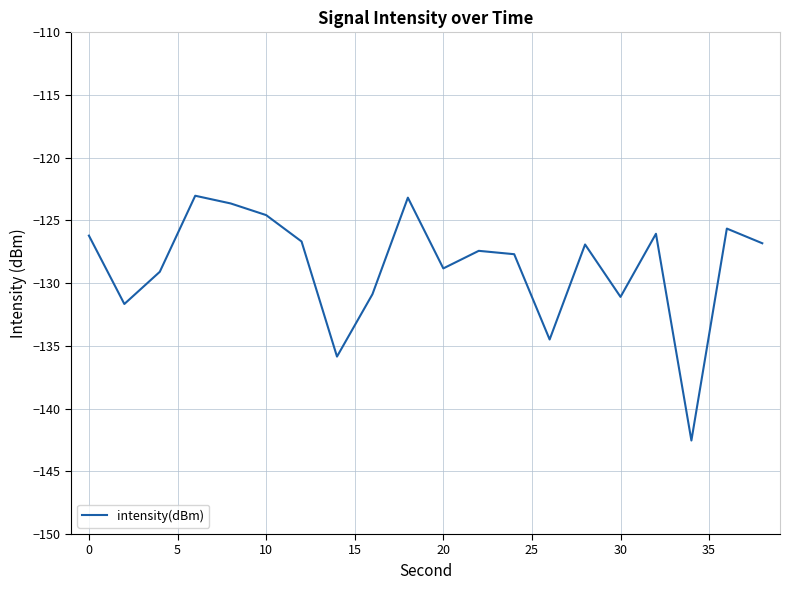

What is the maximum value shown in the chart?

-123.0